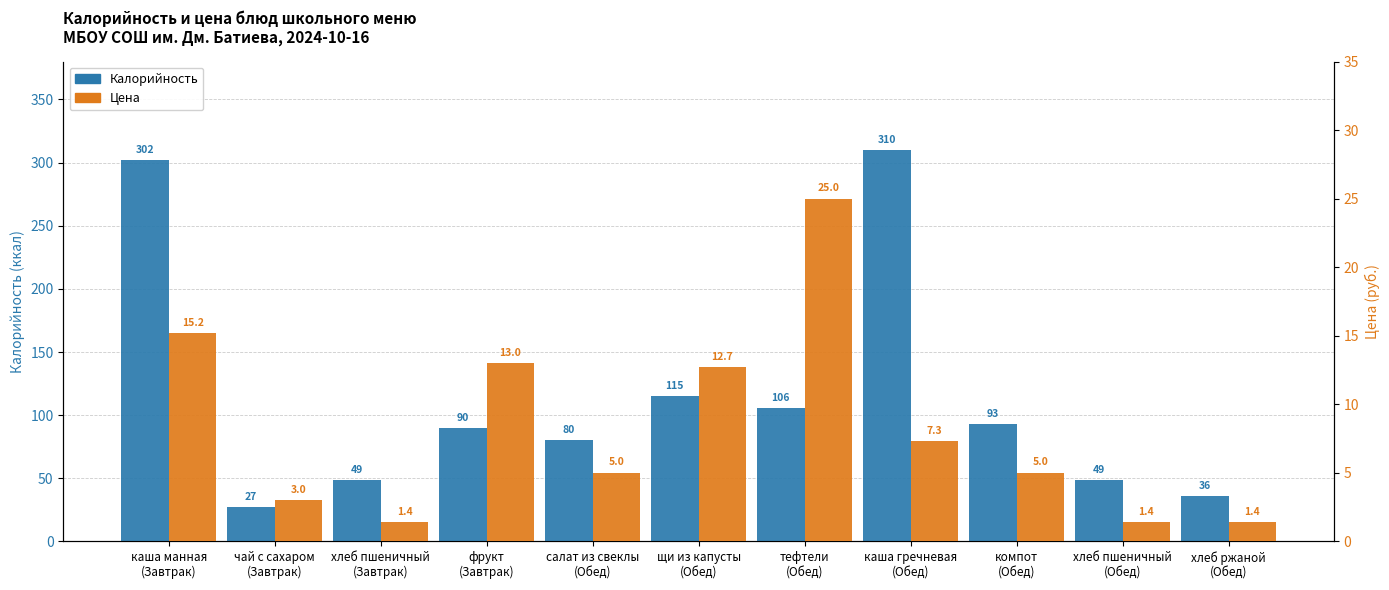

How many bars are there in each group?

2